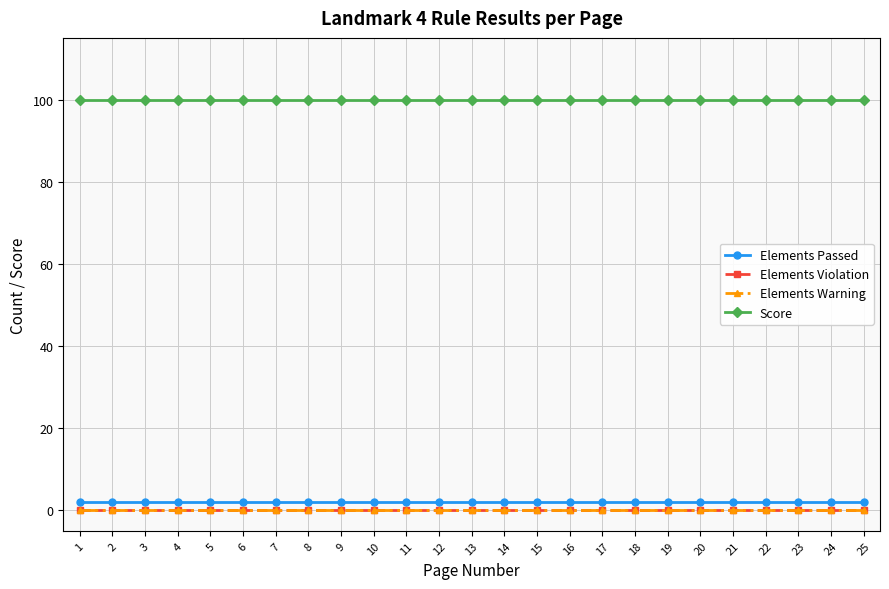

Does the chart have visible grid lines?

Yes